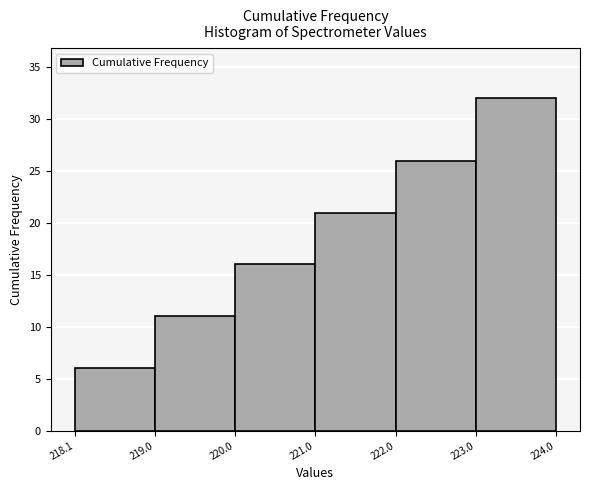

Over which range of the x-axis is the bar tallest?

223.0 to 224.0